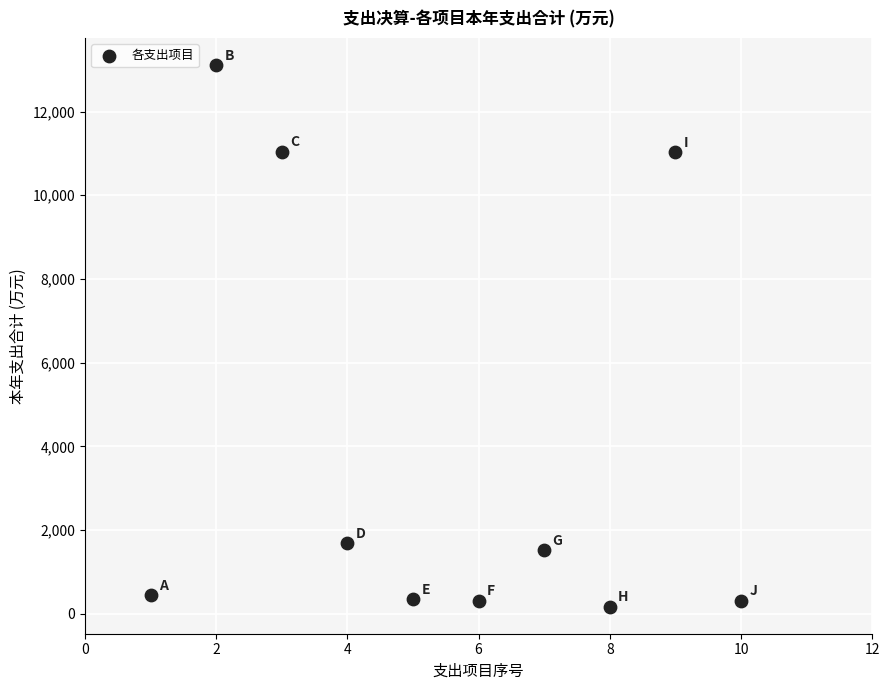

What is the range of Y values (max minus min)?

12940.4